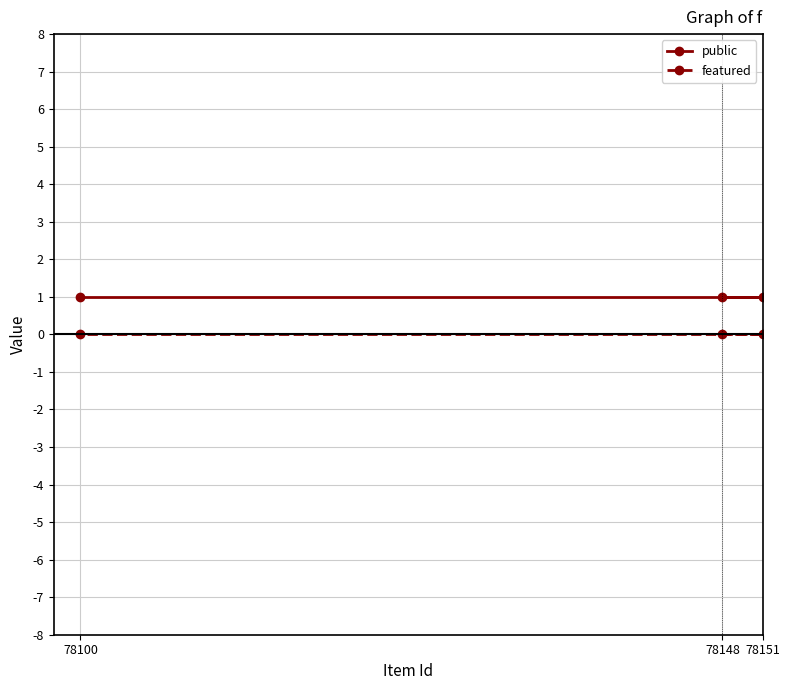

What is the value of the public point at the 2nd from the left?

1